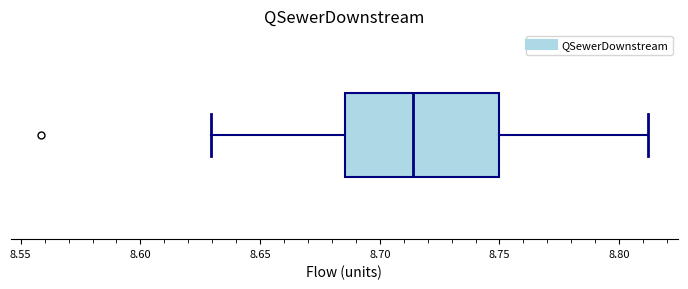

Read this box plot against the x-axis: the position of the median line, the range covered by the box, and the ends of both whiskers. The values are not printed on the chart, so give them approximately, as read against the axis.

median 8.715, box 8.685 to 8.750, whiskers 8.630 to 8.810